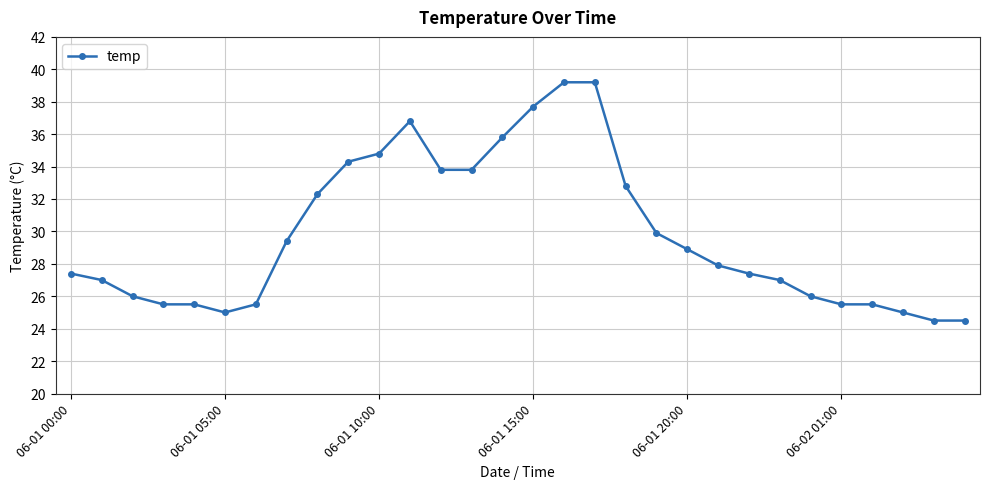

Is this an area chart (filled region under the line)?

No